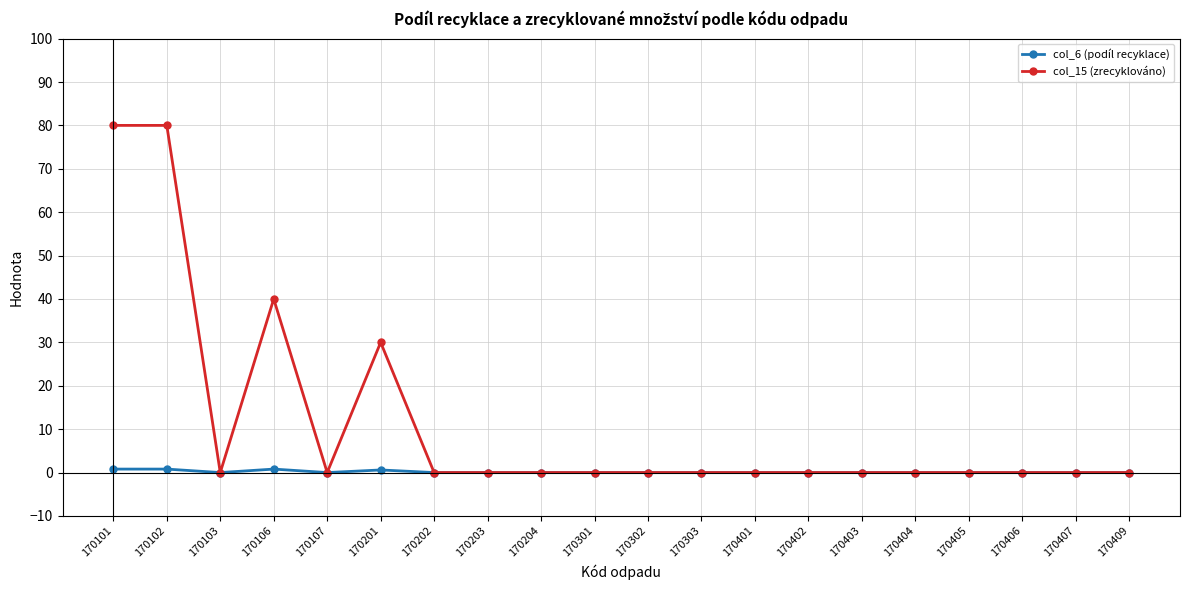

Which series has the largest range (max minus min)?

col_15 (zrecyklováno)